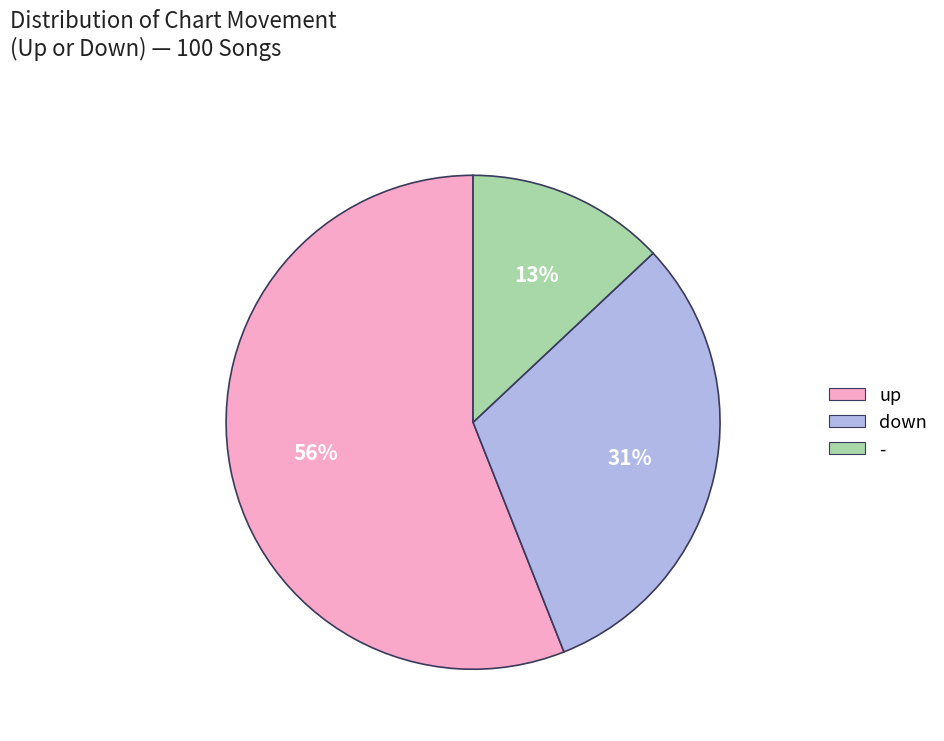

Rank the categories by value from highest to lowest.

up, down, -